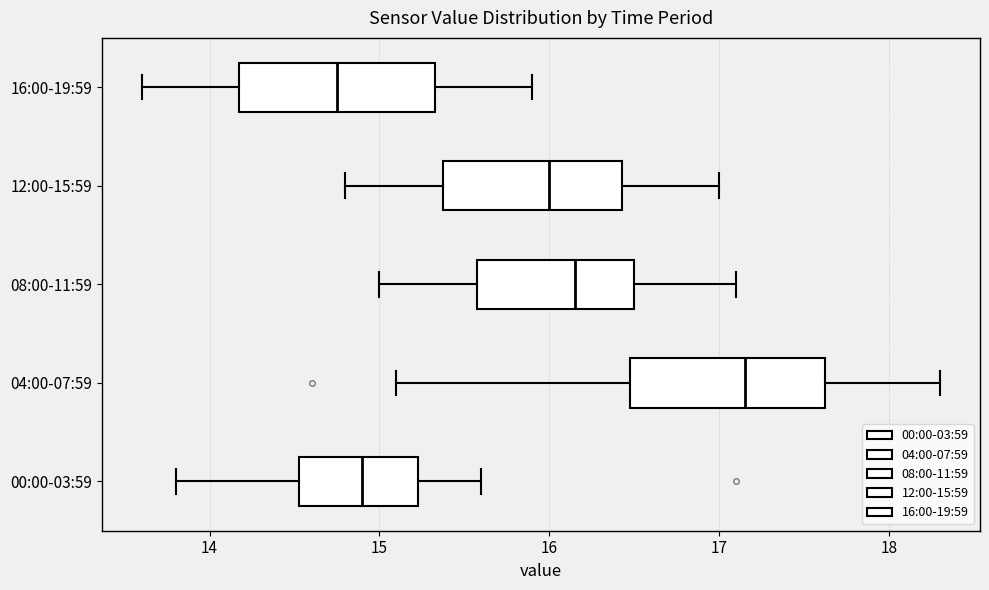

Which box has the furthest to the right median line?

04:00-07:59